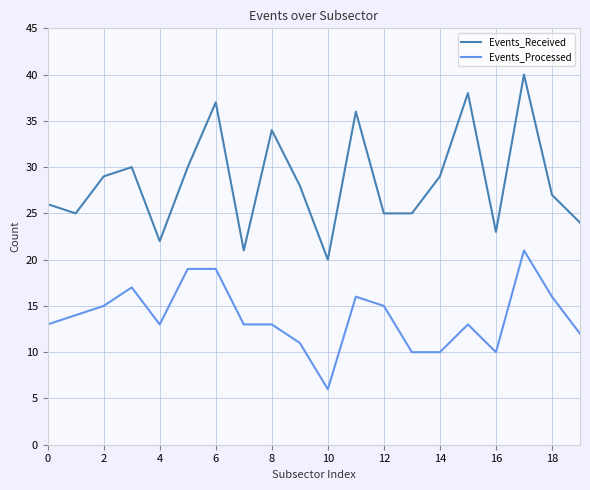

Which series has the largest total across all categories?

Events_Received